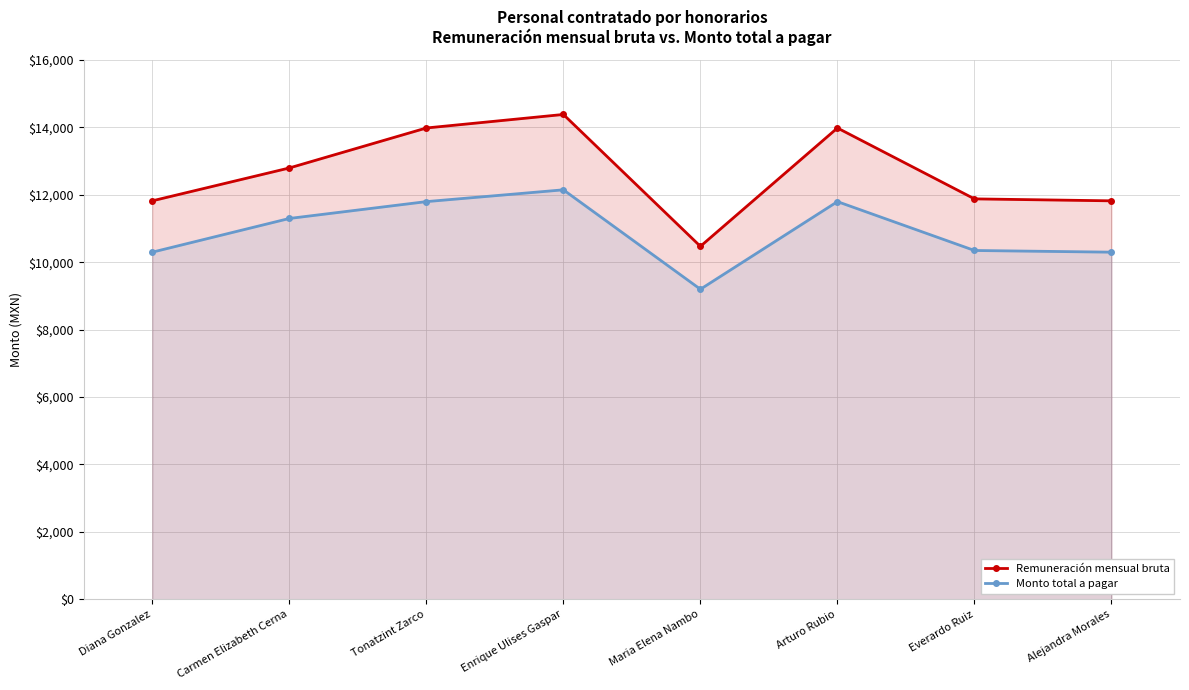

Is it true that Remuneración mensual bruta equals 14386.0 at Enrique Ulises Gaspar?

True